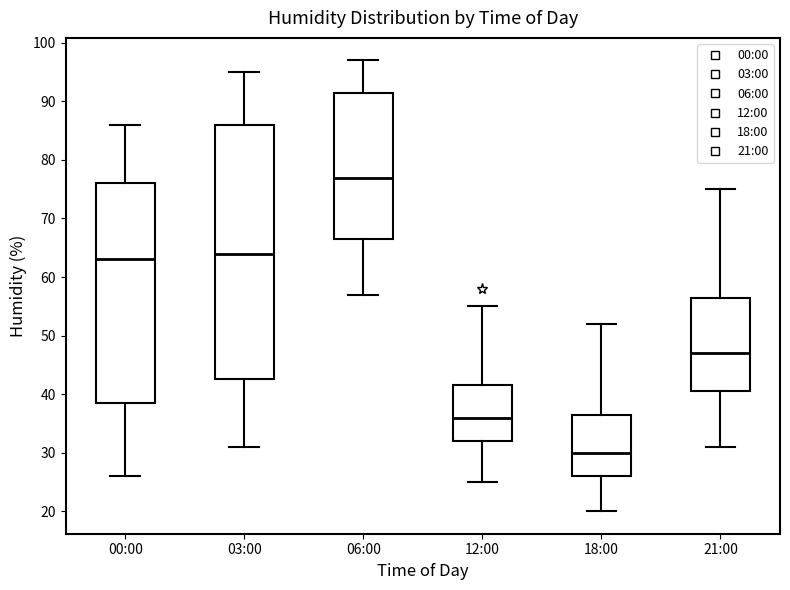

Comparing the boxes themselves (not the whiskers), which one is the tallest?

03:00